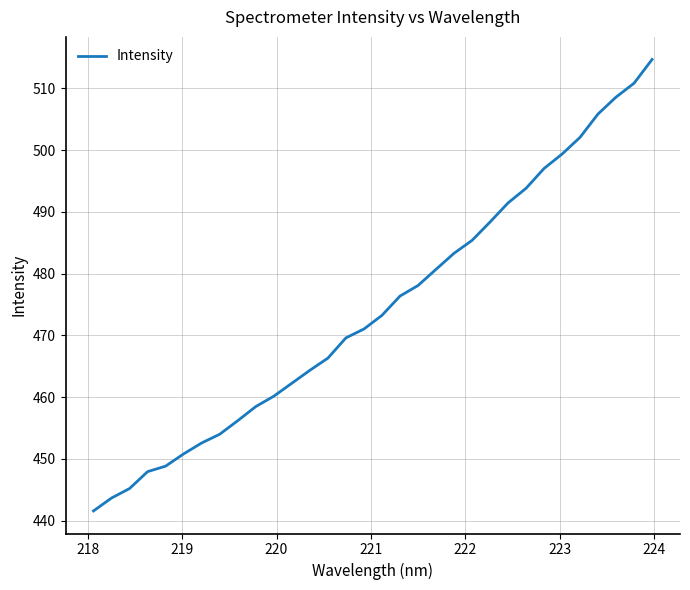

What is the difference between the maximum and minimum values?

73.1